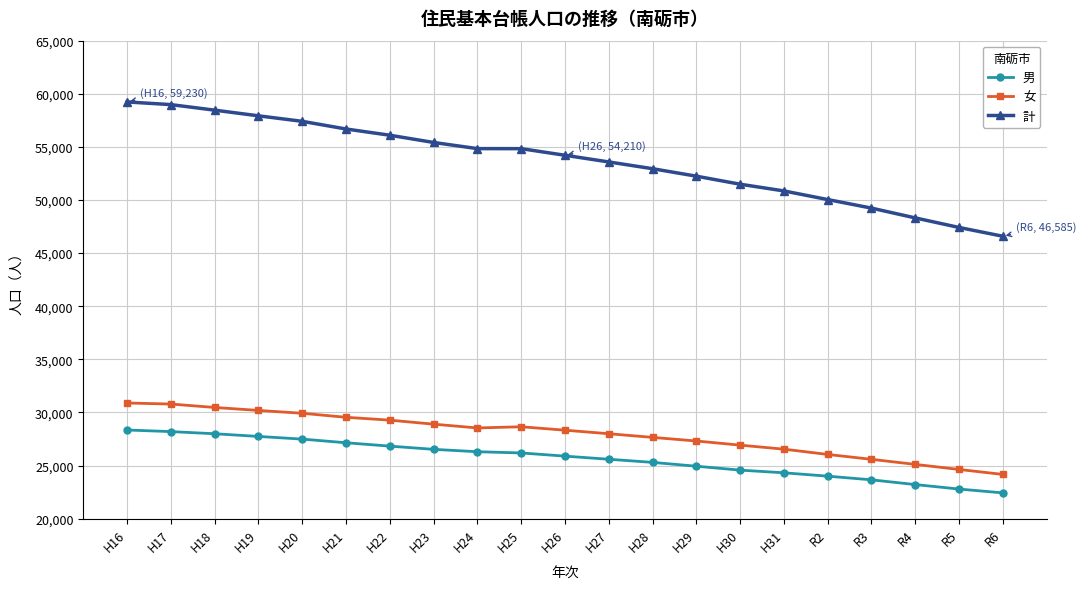

How many lines are shown in the chart?

3